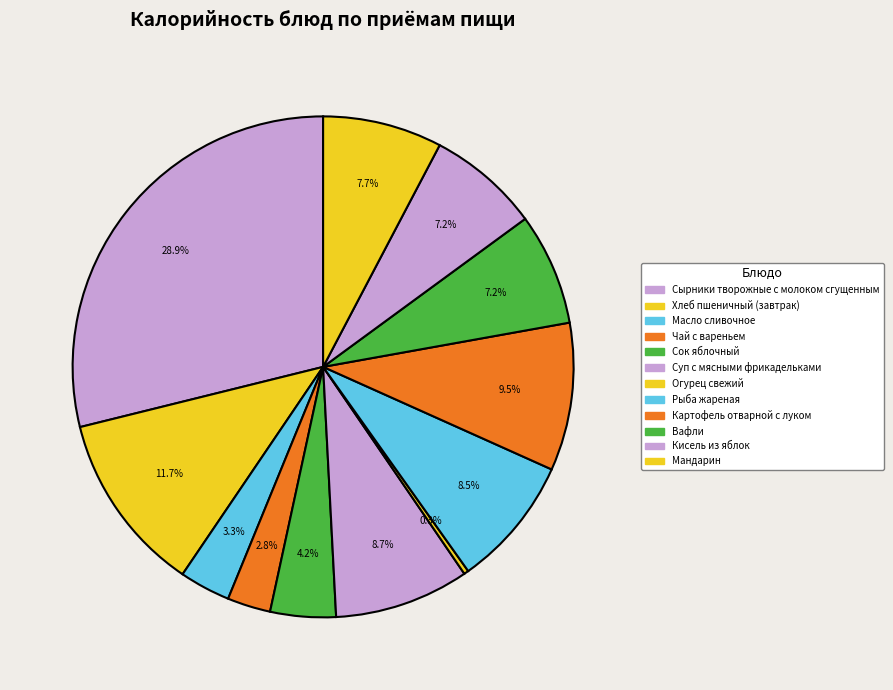

What is the smallest slice in the pie chart?

Огурец свежий